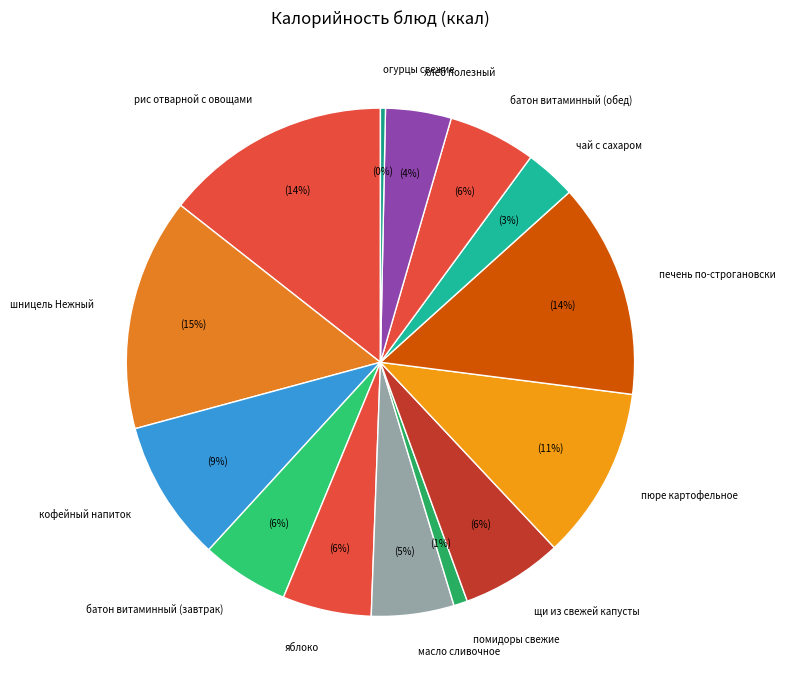

Combined, do печень по-строгановски and пюре картофельное account for over 50%?

No